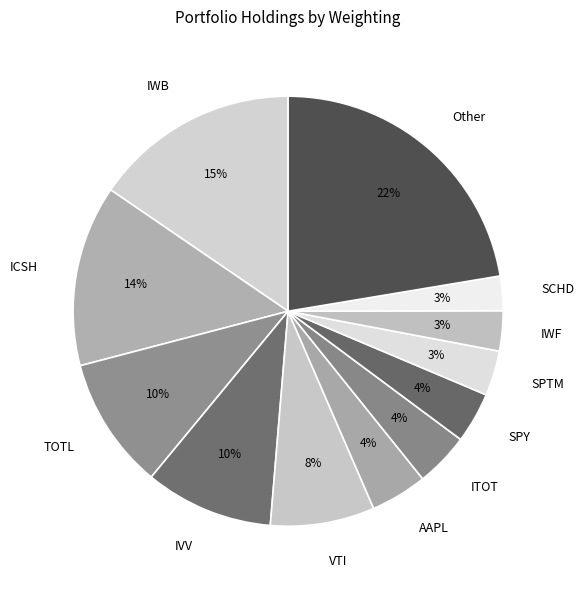

Is the sum of TOTL and AAPL greater than half?

No